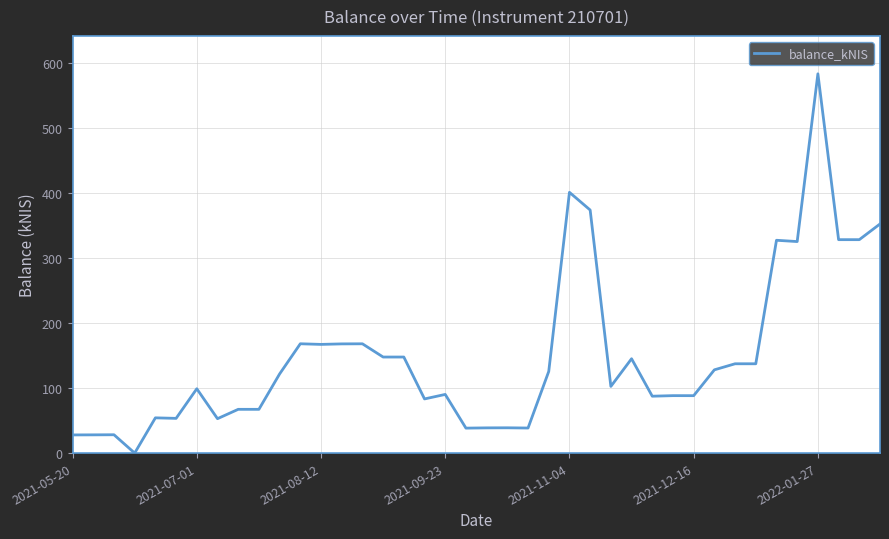

What is the greatest value displayed?

582.6